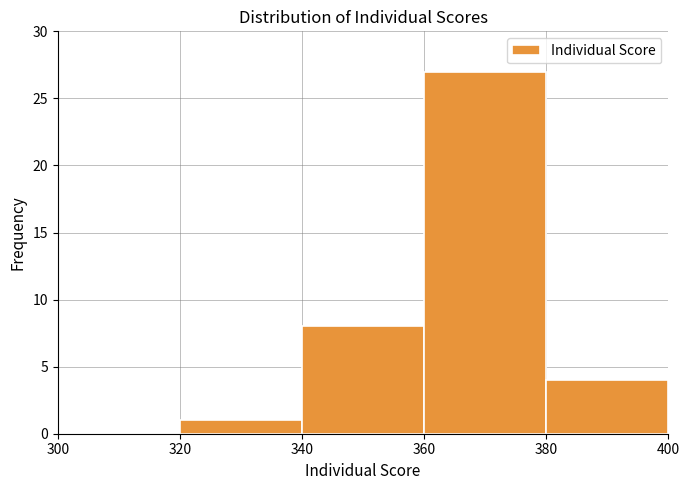

Which range on the x-axis has the tallest bar?

360 to 380